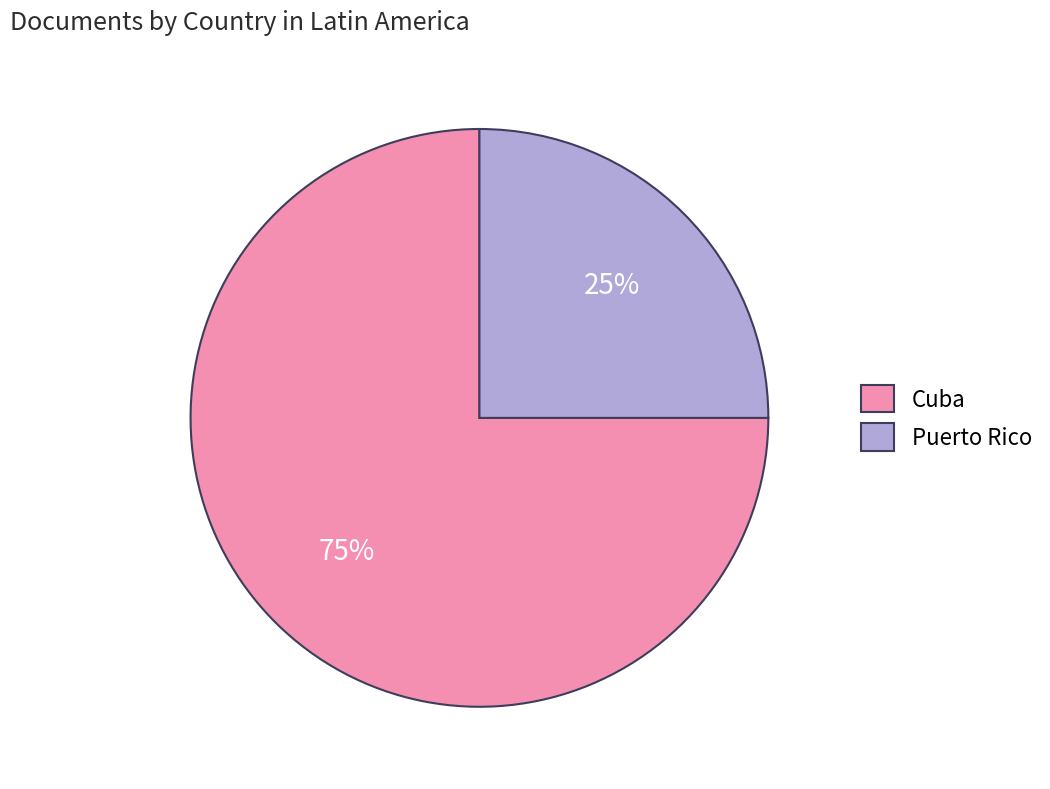

To the nearest percent, what is the combined percentage of Cuba and Puerto Rico?

100%